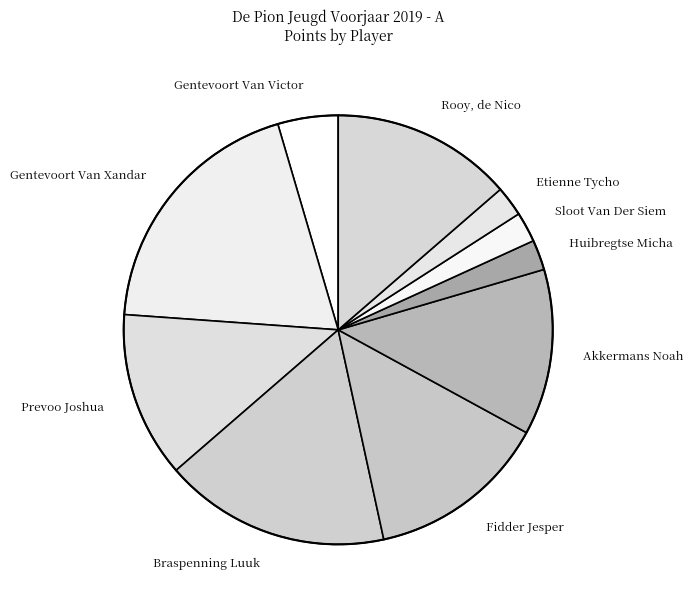

The Etienne Tycho slice represents 2% of the pie. True or false?

True